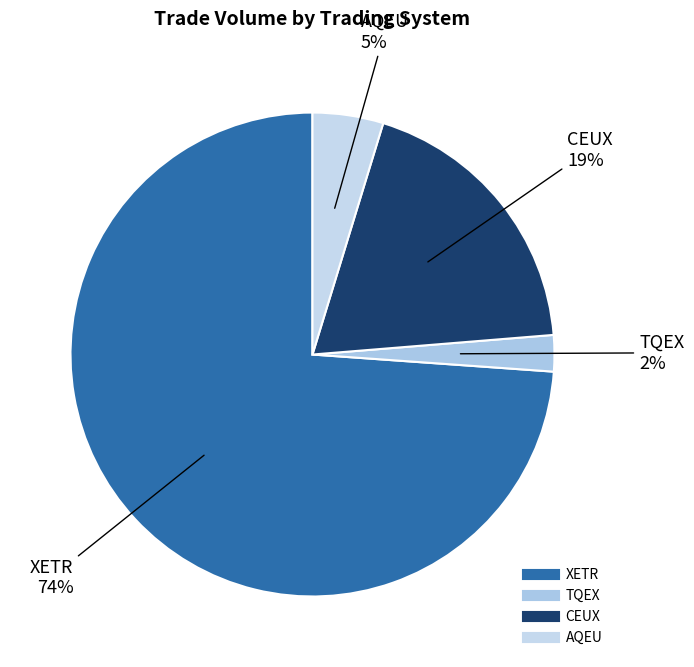

Is there a majority slice in this chart?

Yes